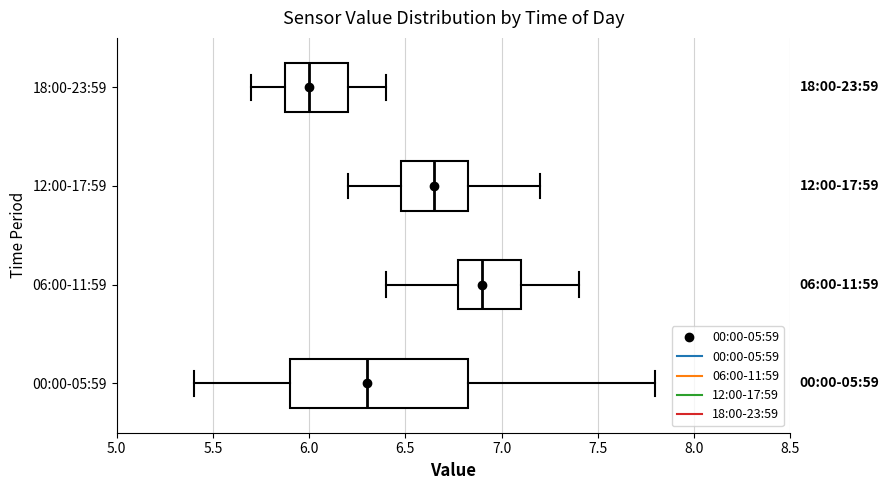

Which box is the widest, from its left edge to its right edge?

00:00-05:59